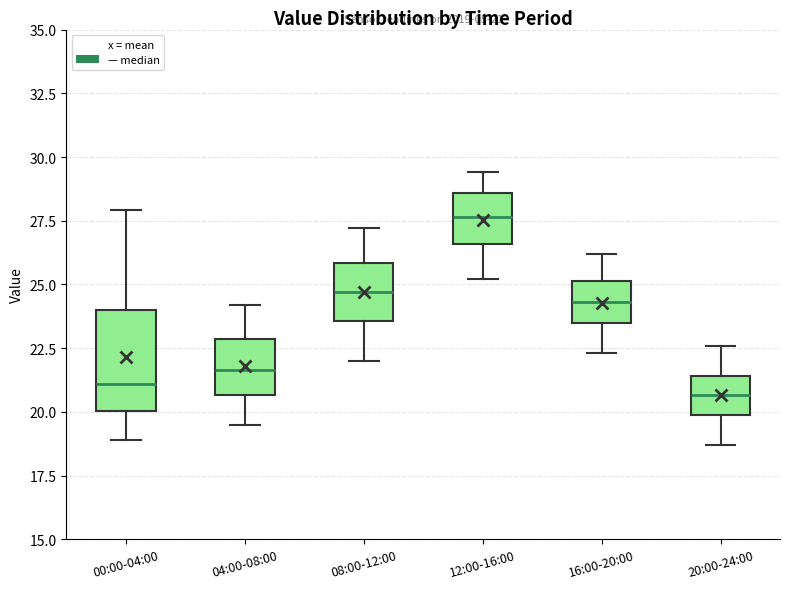

Comparing the boxes themselves (not the whiskers), which one is the tallest?

00:00-04:00